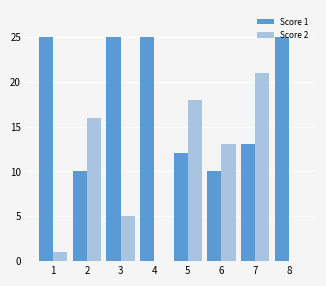

What is the sum of the Score 1 values at 3 and 7?

38